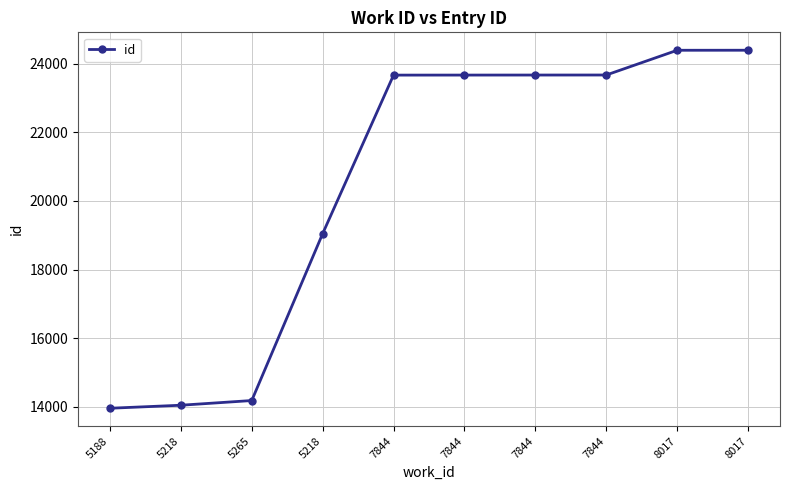

What is the greatest value displayed?

24399